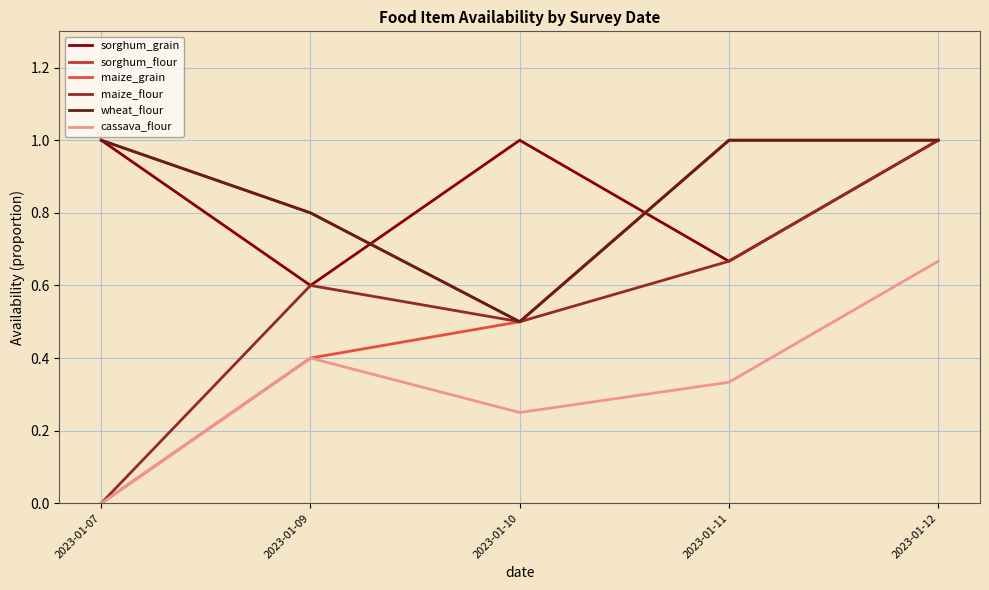

Does the chart have visible grid lines?

Yes